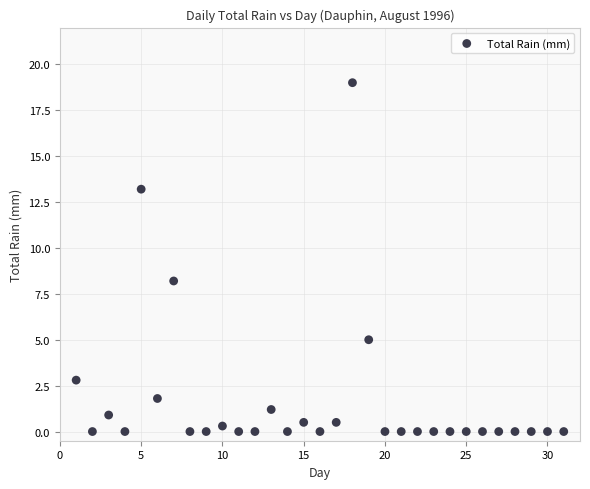

What is the range of X values (max minus min)?

30.0